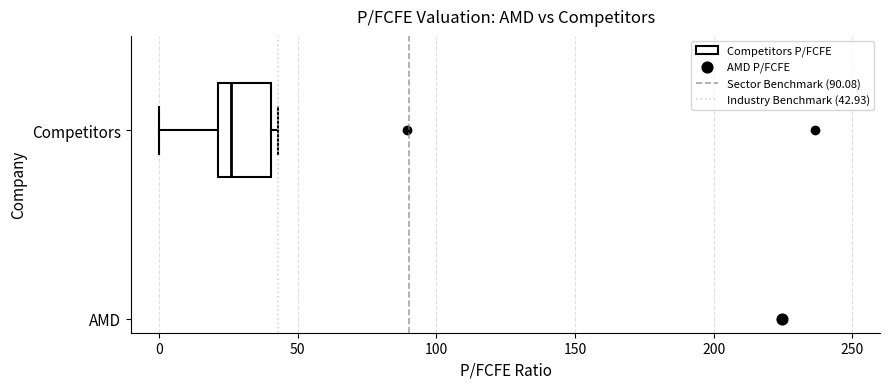

Read this box plot against the x-axis: the position of the median line, the range covered by the box, and the ends of both whiskers. The values are not printed on the chart, so give them approximately, as read against the axis.

median 25, box 20 to 40, whiskers 0 to 45